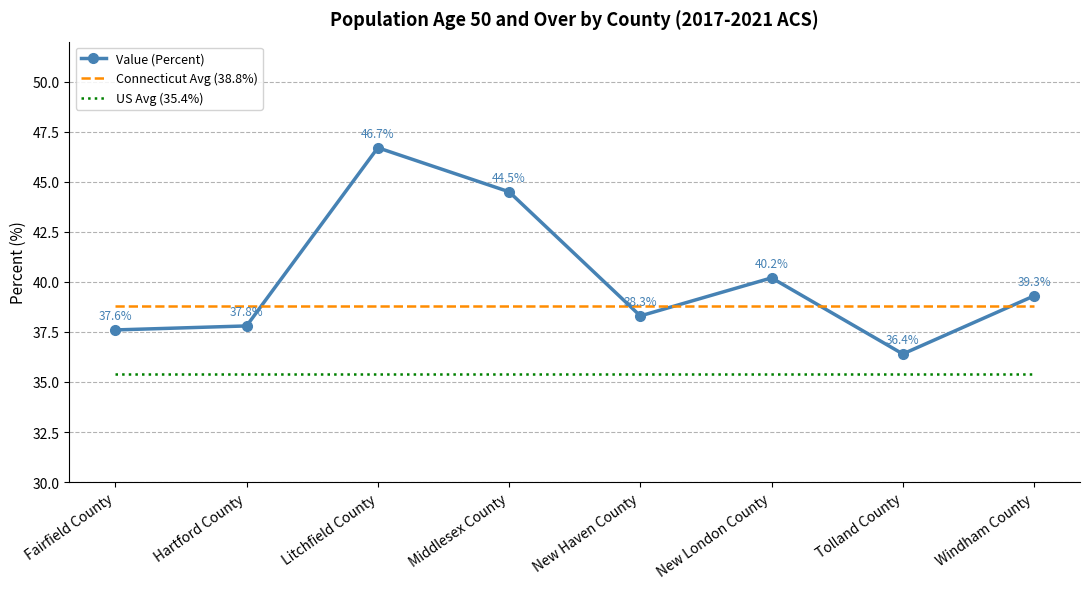

The US Avg (35.4%) series shows 56.7 at Windham County. True or false?

False